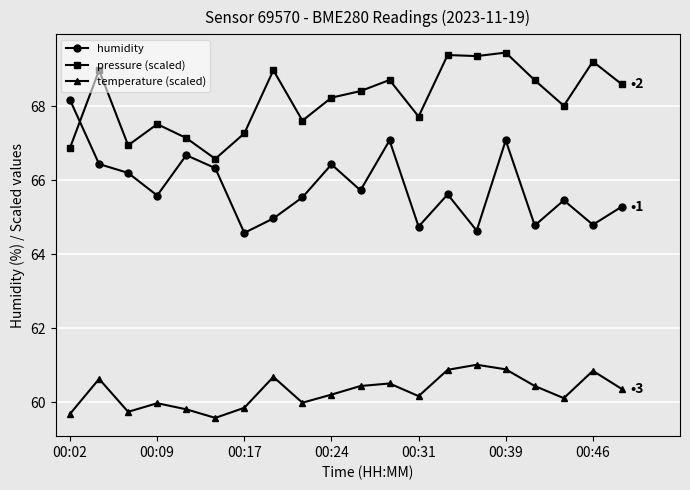

True or false: temperature (scaled) and pressure (scaled) intersect in this chart.

False